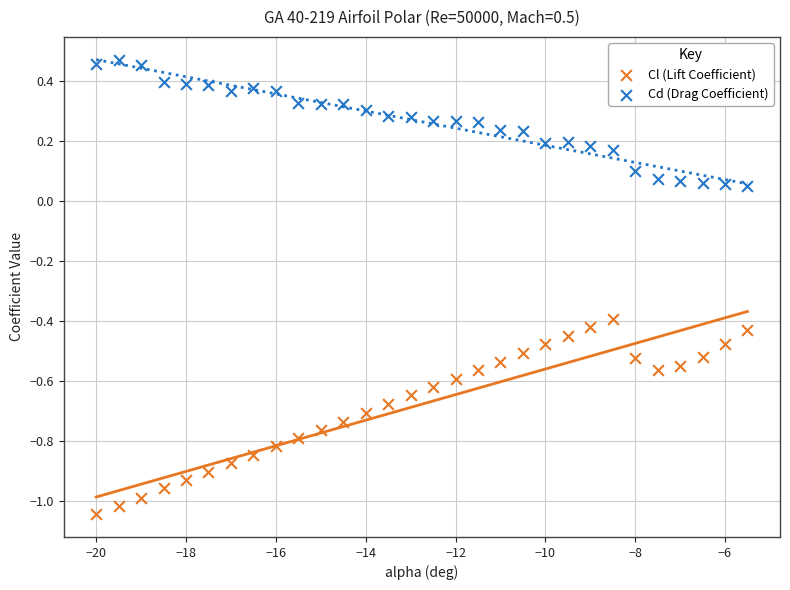

Across all data points, what is the range of X values (max minus min)?

14.5